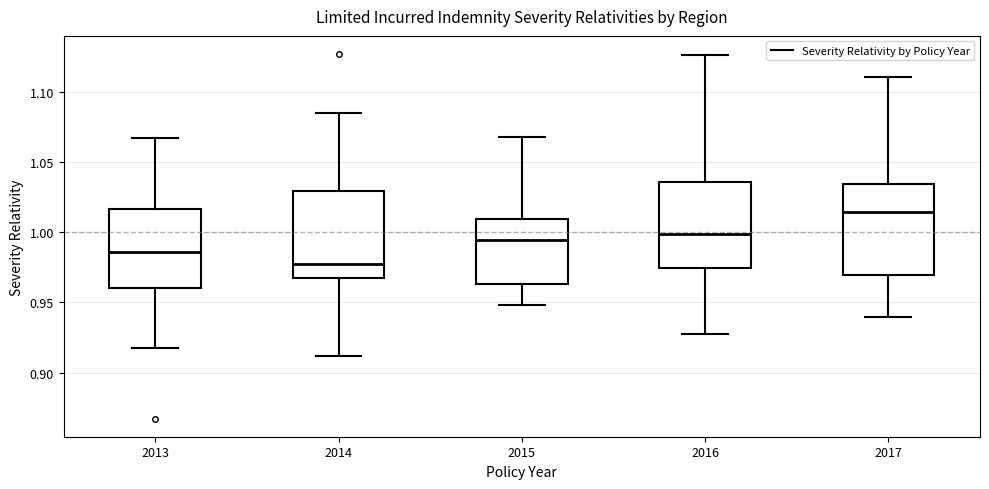

Reading left to right, transcribe this box plot: for each box, give where its median line is, the range the box spans, and where its two whiskers end, as read against the y-axis. The values are not printed on the chart, so give them approximately, as read against the axis.

2013: median 0.985, box 0.960 to 1.015, whiskers 0.920 to 1.065
2014: median 0.975, box 0.970 to 1.030, whiskers 0.910 to 1.085
2015: median 0.995, box 0.965 to 1.010, whiskers 0.950 to 1.070
2016: median 1.000, box 0.975 to 1.035, whiskers 0.930 to 1.125
2017: median 1.015, box 0.970 to 1.035, whiskers 0.940 to 1.110